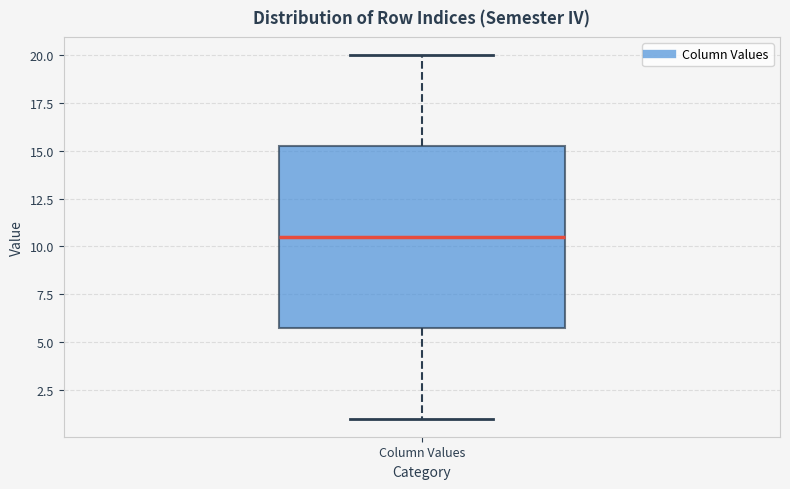

Where does the median line of the box for Column Values sit on the y-axis? The values are not printed on the chart, so give them approximately, as read against the axis.

10.5